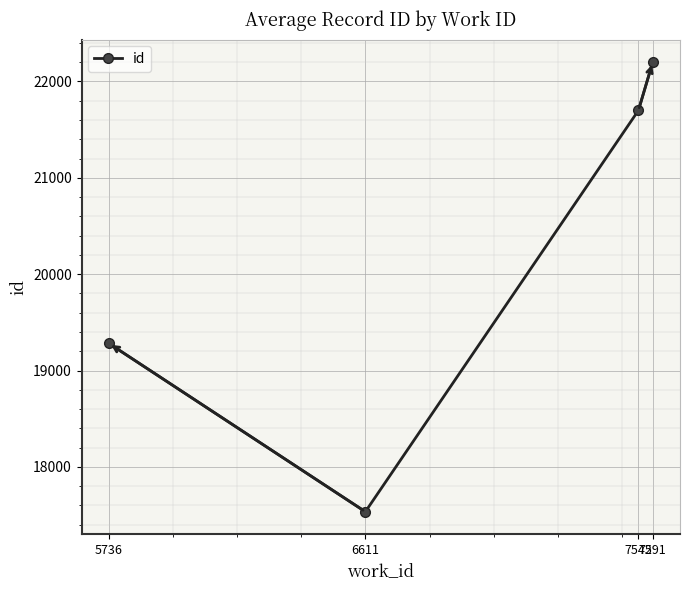

How many distinct data groups are displayed?

1